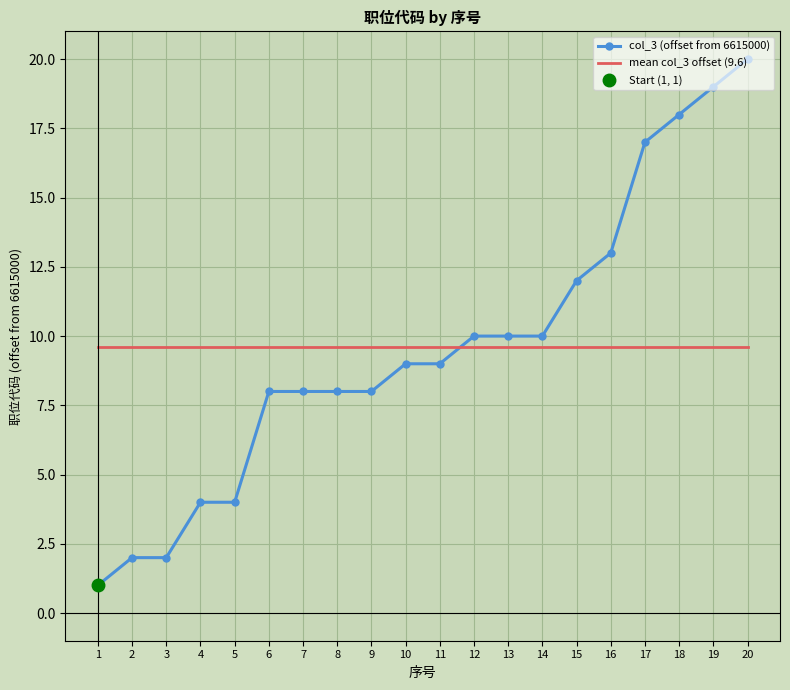

How many lines are shown in the chart?

2